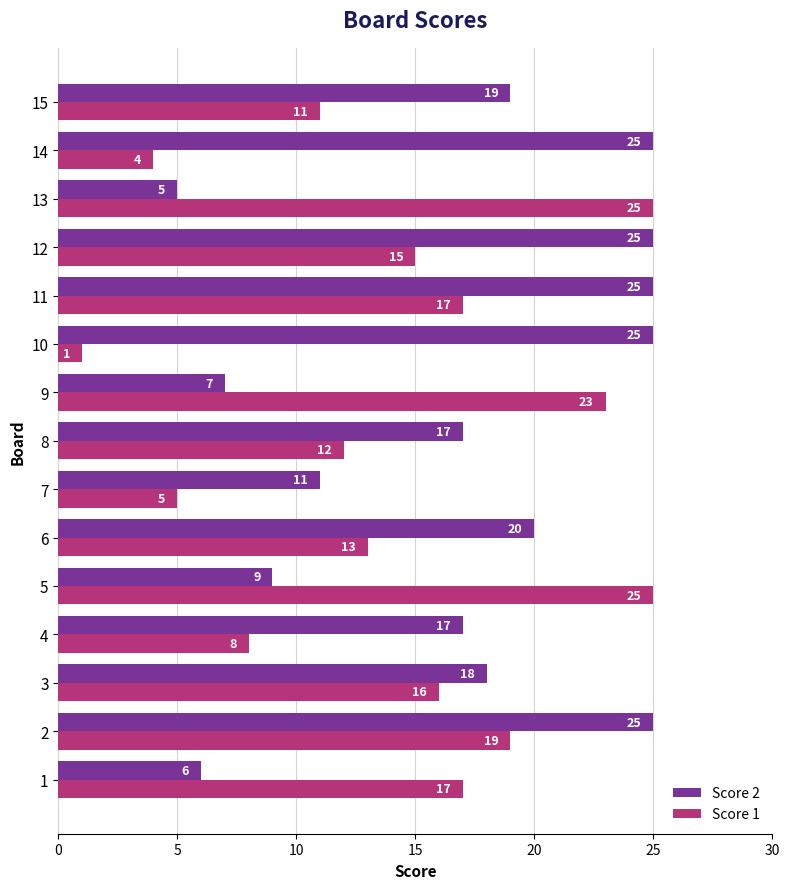

What is the greatest value displayed?

25